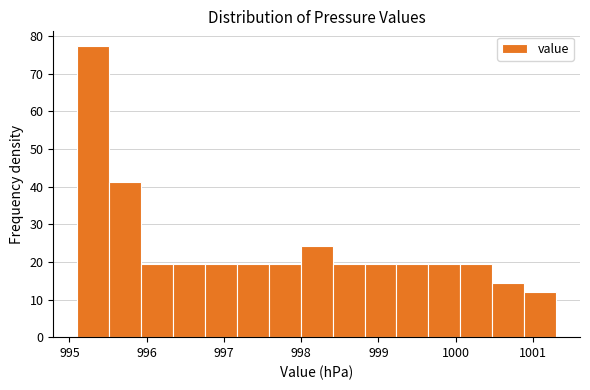

Reading left to right, transcribe this chart: for each bar, give the range it covers on the x-axis and its height. Neither the bar edges nor the heights are printed on the chart, so give them approximately, as read against the axes.

995.1 to 995.5: 77
995.5 to 995.9: 41
995.9 to 996.3: 19
996.3 to 996.8: 19
996.8 to 997.2: 19
997.2 to 997.6: 19
997.6 to 998.0: 19
998.0 to 998.4: 24
998.4 to 998.8: 19
998.8 to 999.2: 19
999.2 to 999.6: 19
999.6 to 1000.1: 19
1000.1 to 1000.5: 19
1000.5 to 1000.9: 15
1000.9 to 1001.3: 12